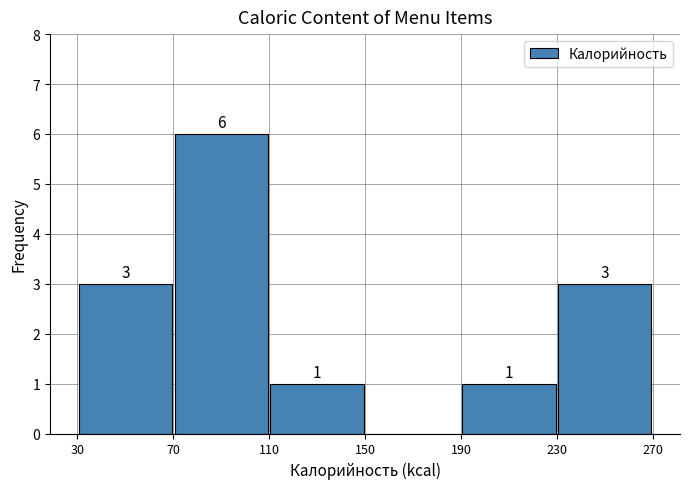

Over which range of the x-axis is the bar tallest?

70 to 110